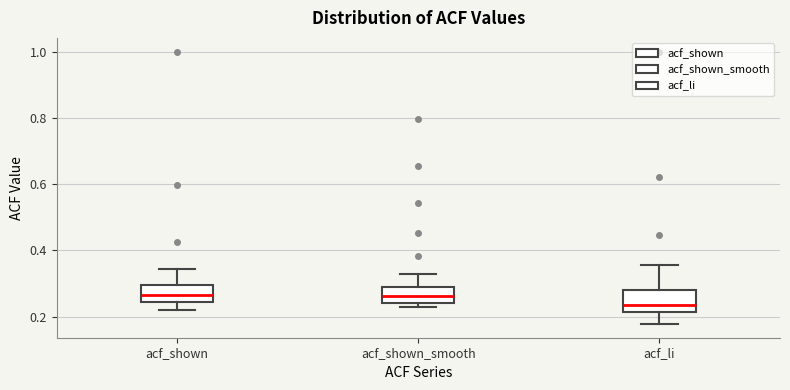

Which box has the lowest median line?

acf_li